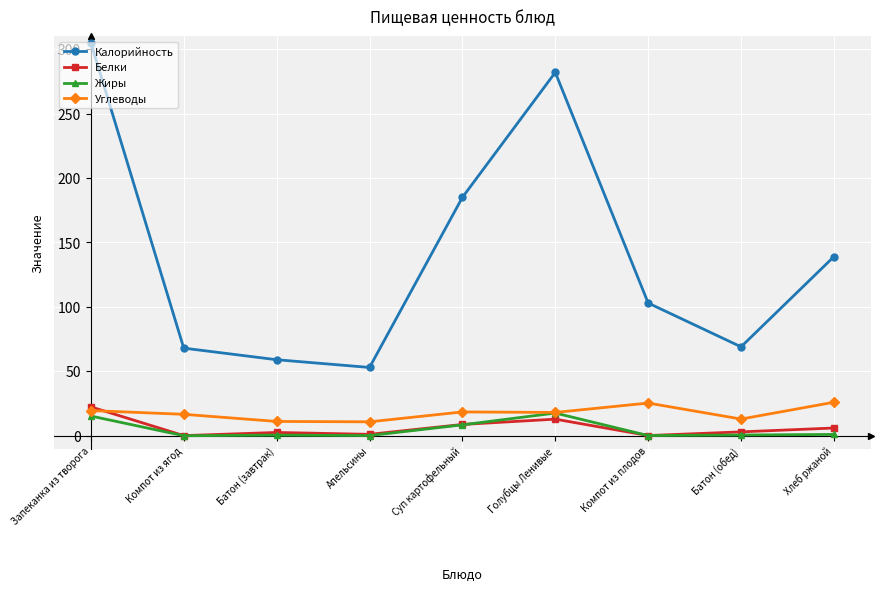

True or false: Калорийность has more than 2 interior local peaks.

False